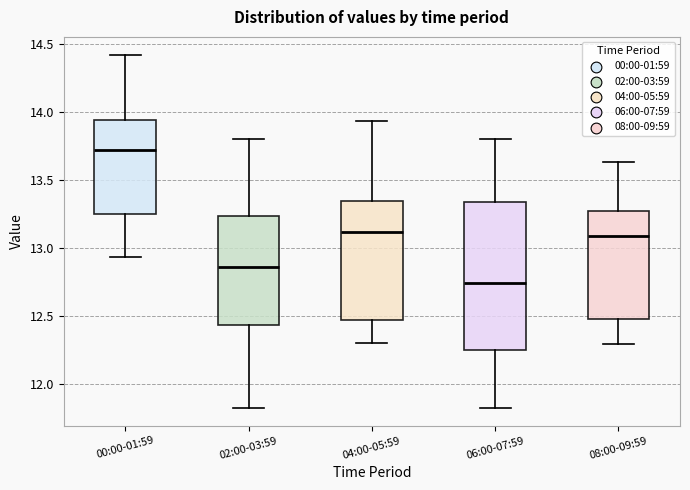

Where does the upper whisker of the box for 02:00-03:59 end on the y-axis? The values are not printed on the chart, so give them approximately, as read against the axis.

13.80